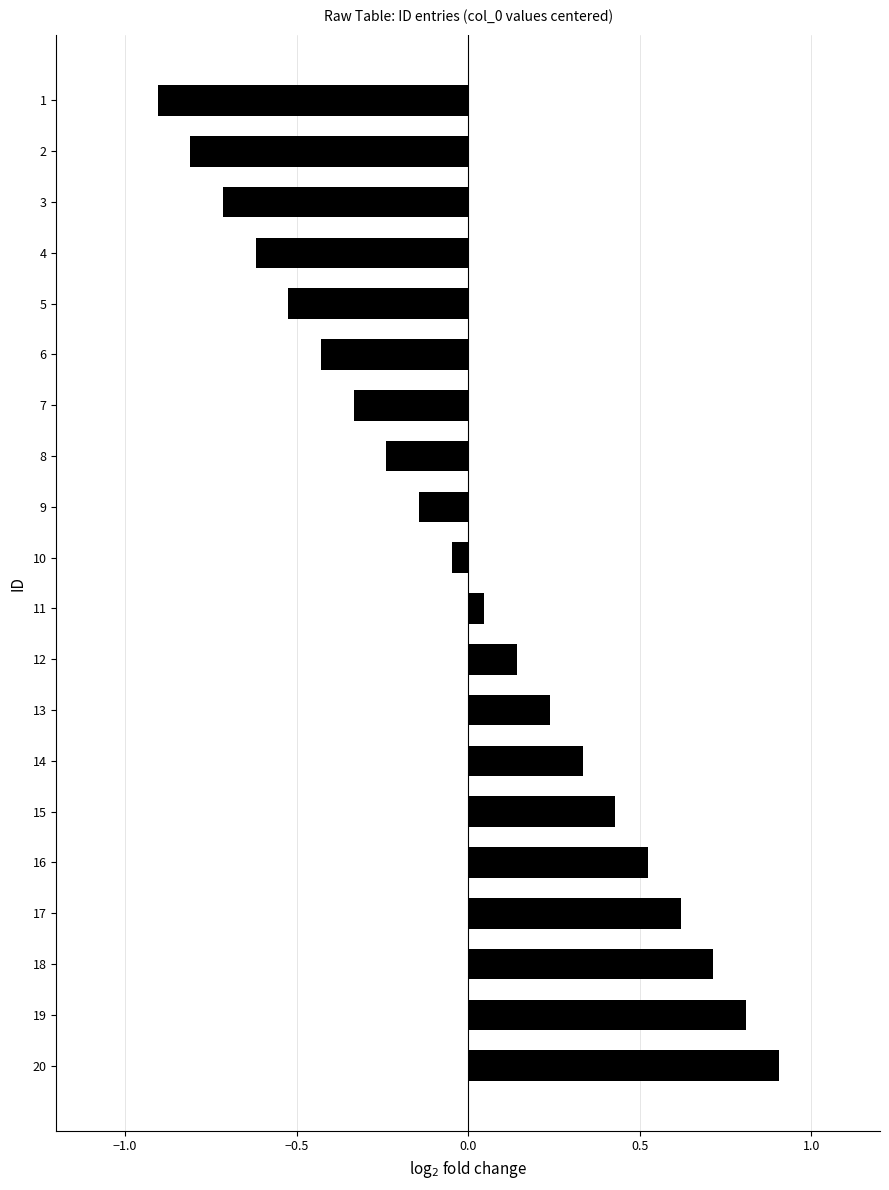

How many bars are there in total?

20